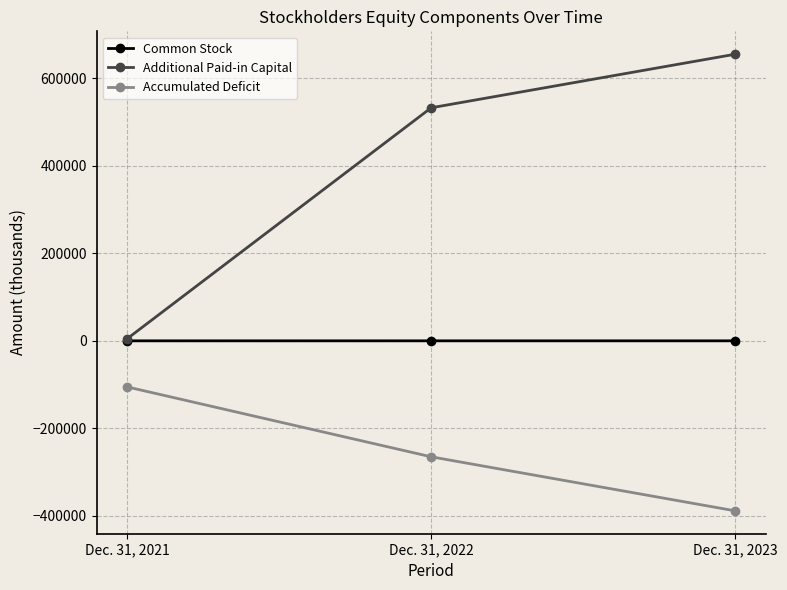

How many data points in Additional Paid-in Capital are less than 532499?

1